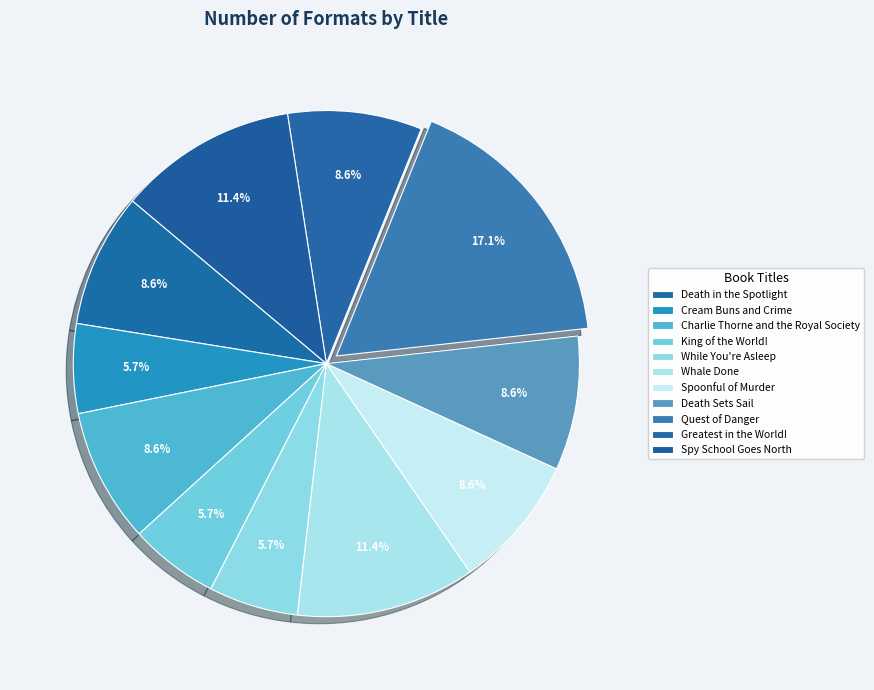

Does any single category account for the majority?

No